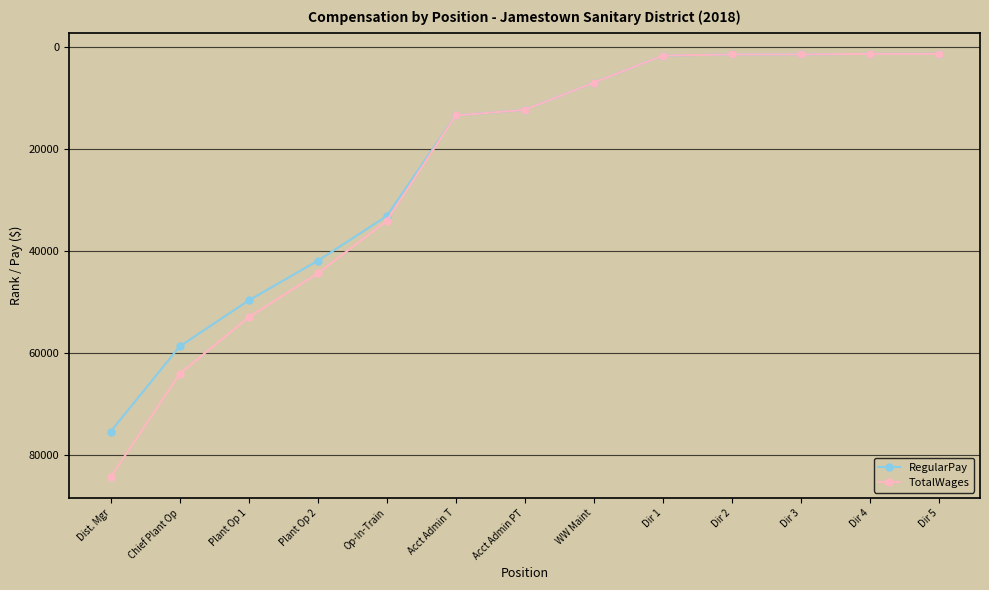

List the series in order of their overall mean, lowest first.

RegularPay, TotalWages